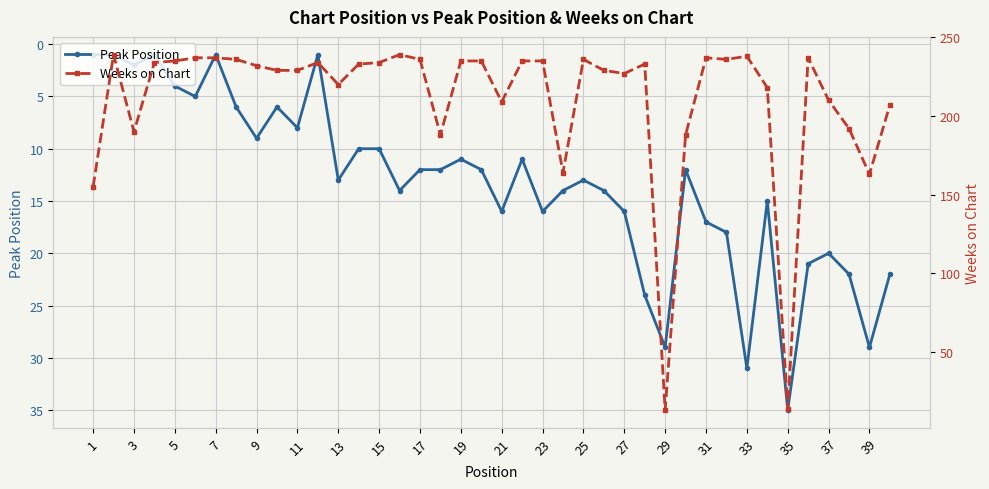

True or false: Peak Position has a value of 29 at 29.

True